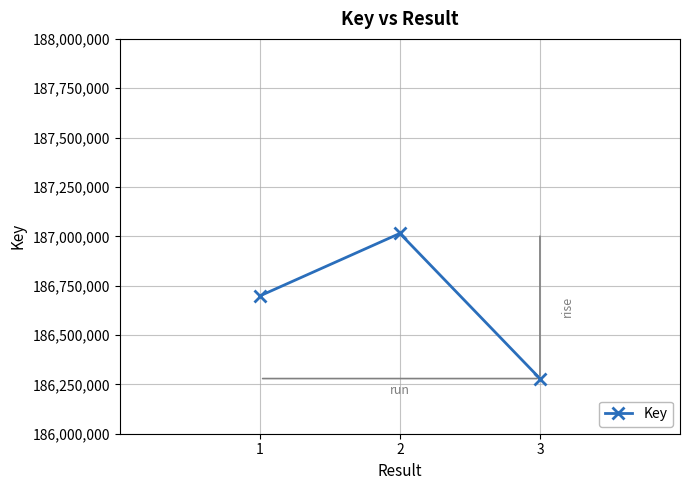

What is the value of the 1st point from the left?

186698052